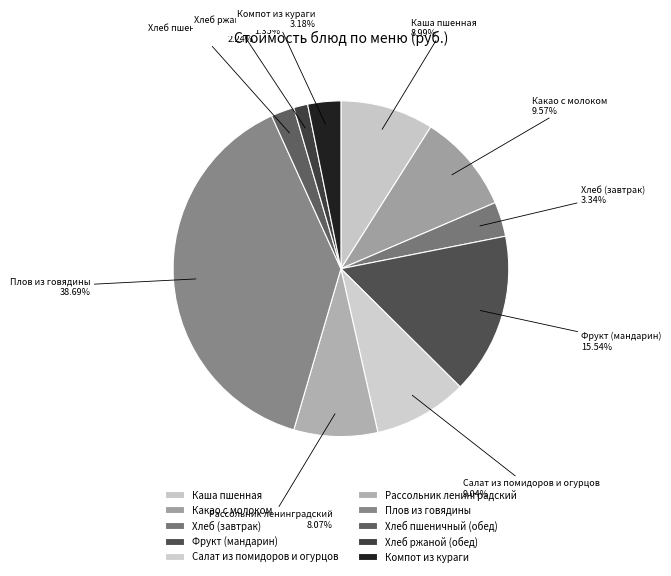

Between Хлеб ржаной (обед) and Хлеб пшеничный (обед), which is larger?

Хлеб пшеничный (обед)